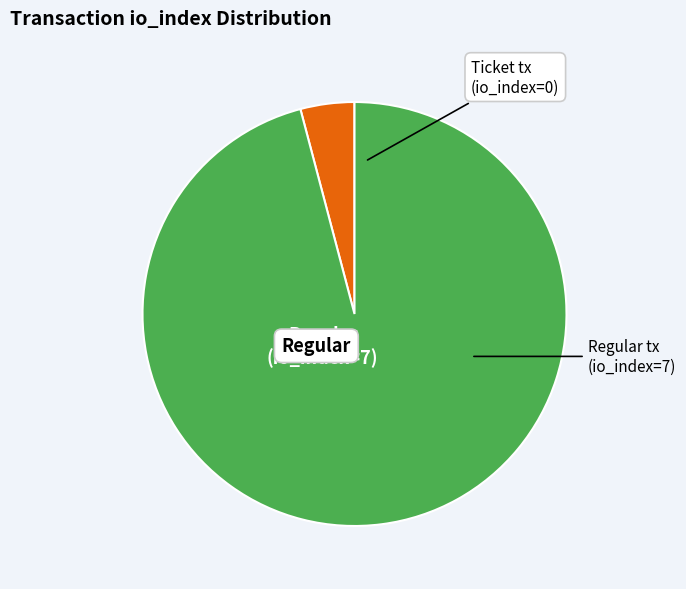

Is there any slice that represents more than half of the pie?

Yes